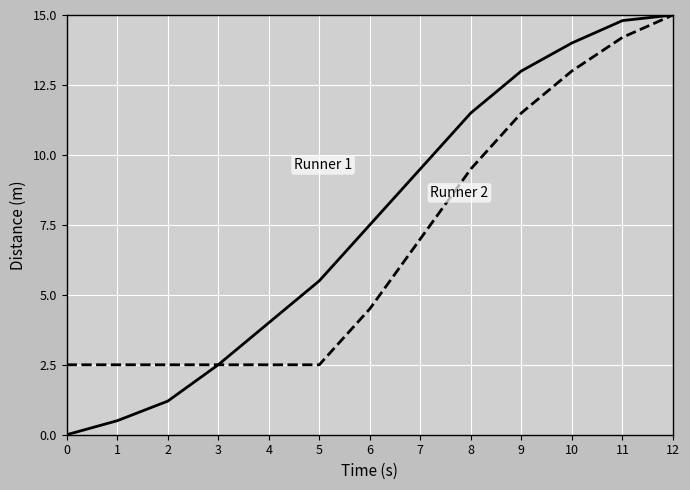

What is the spread (max minus min) of values at 9?

1.5